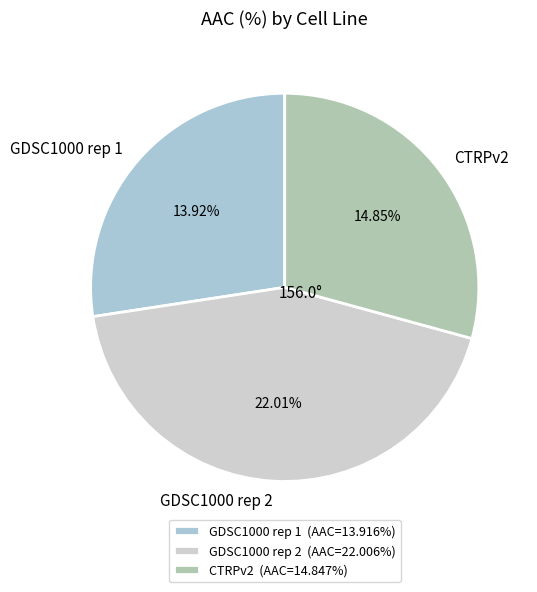

What is the change in value from GDSC1000 rep 1 to GDSC1000 rep 2?

+8.1